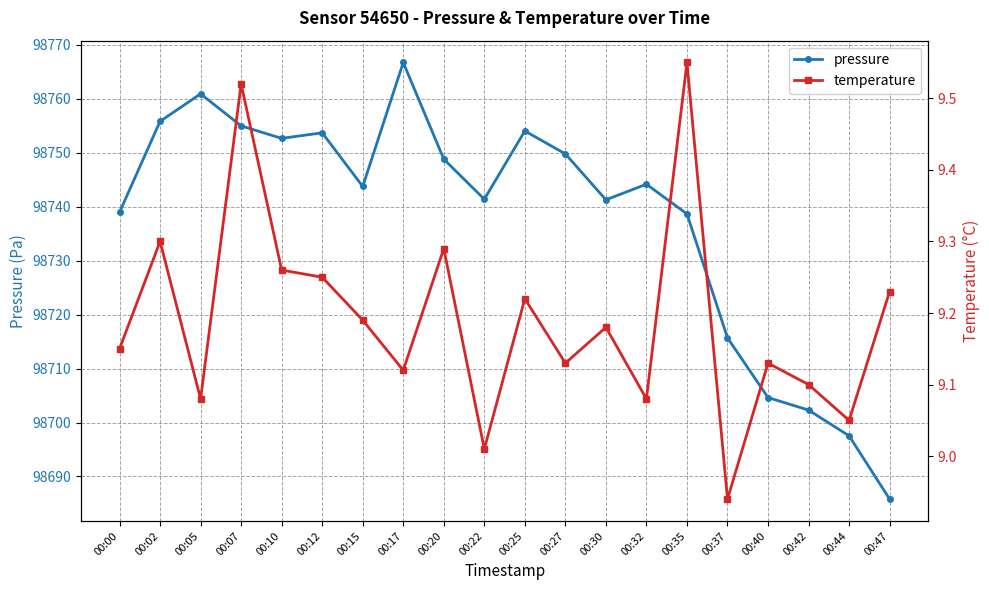

True or false: temperature and pressure intersect in this chart.

False